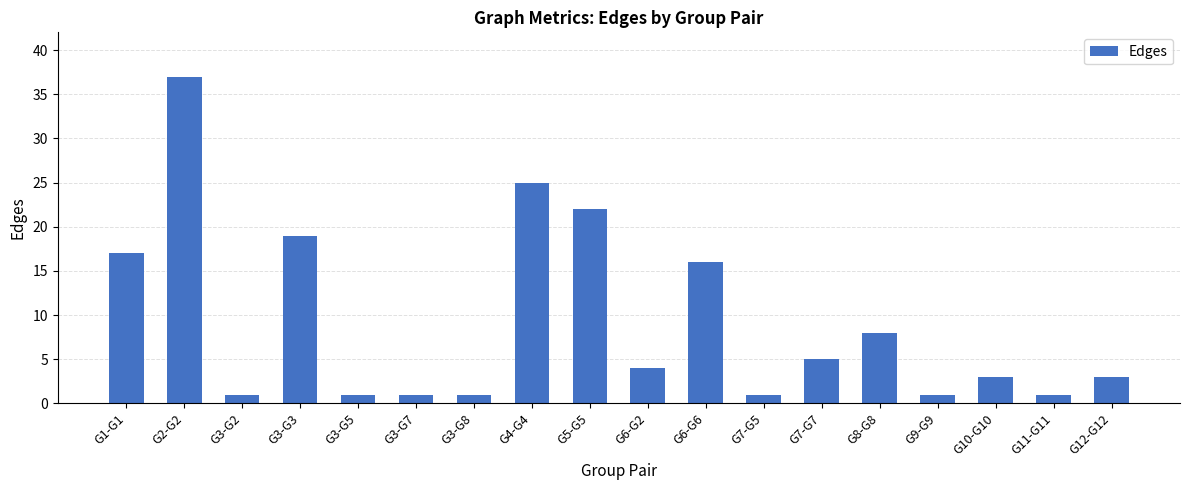

What is the approximate value at G8-G8, to the nearest 10?

10